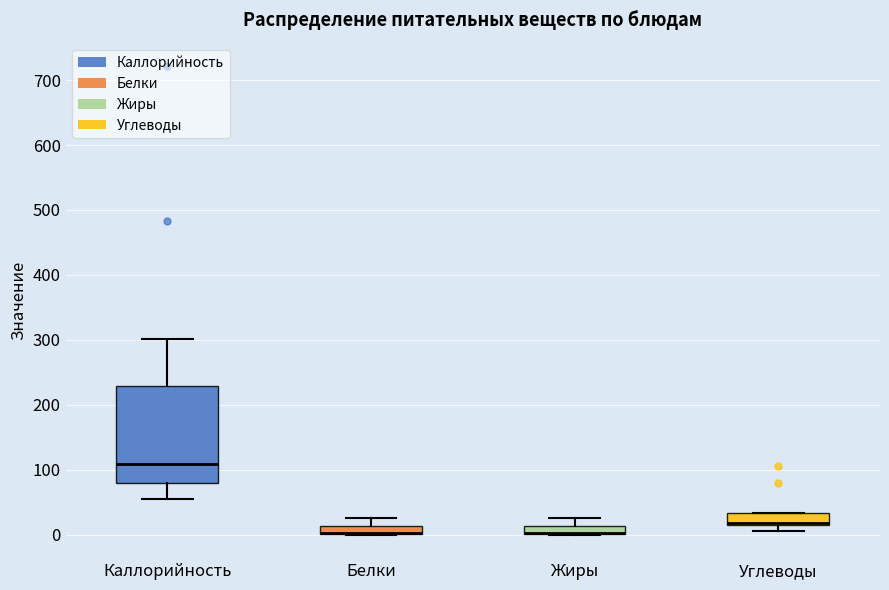

Which box is the tallest, from its lower edge to its upper edge?

Каллорийность